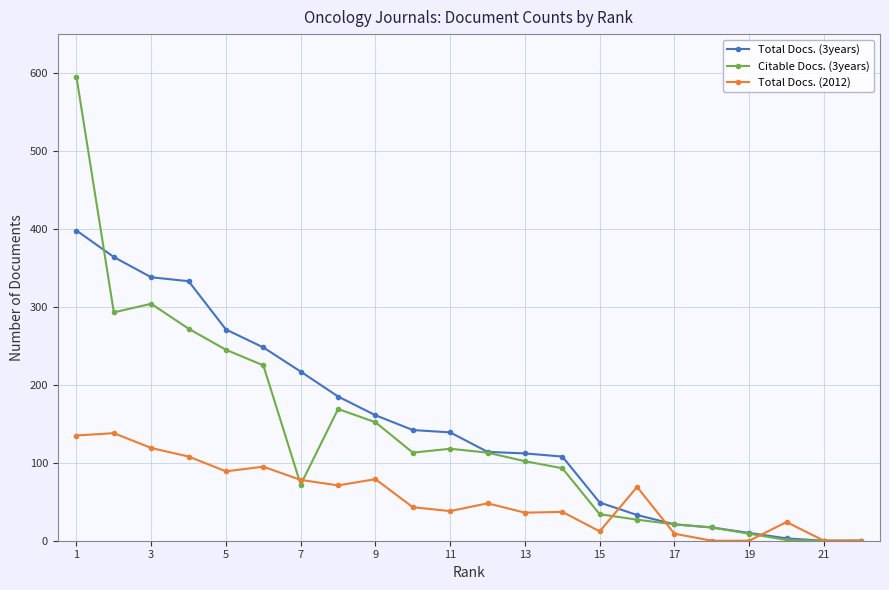

List the series in order of their peak value, lowest first.

Total Docs. (2012), Total Docs. (3years), Citable Docs. (3years)